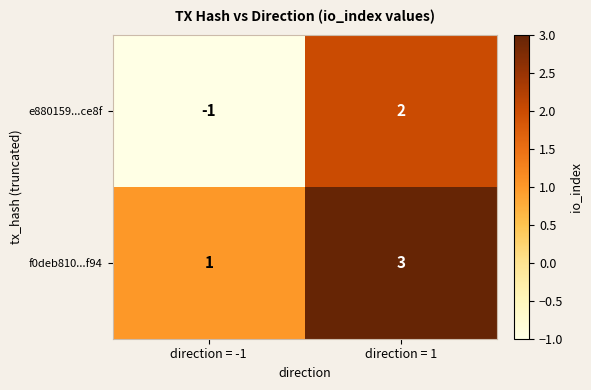

How many series are shown in this chart?

2